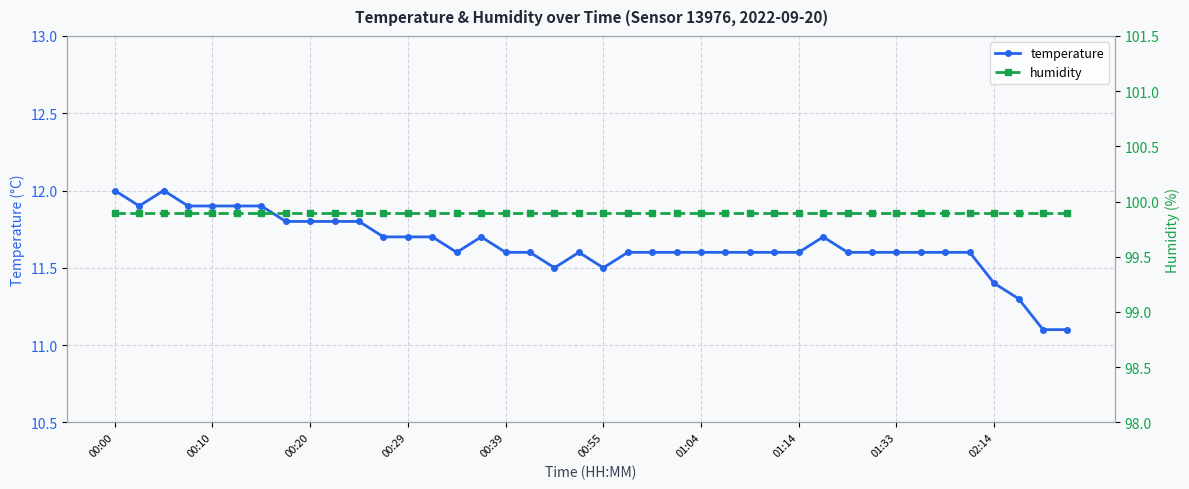

The value of temperature at 01:14 is 11.6. True or false?

True